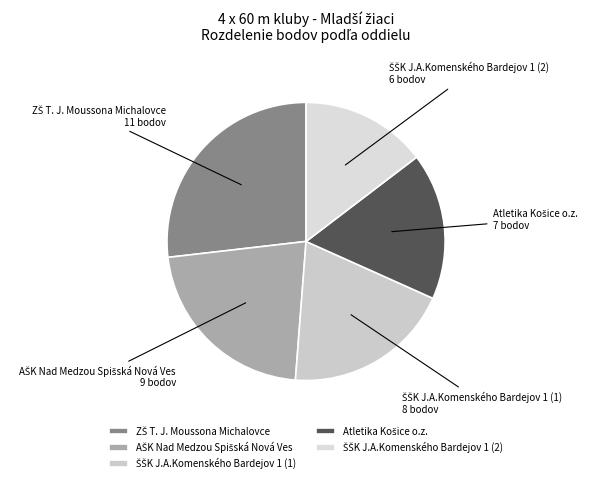

Does any single category account for the majority?

No